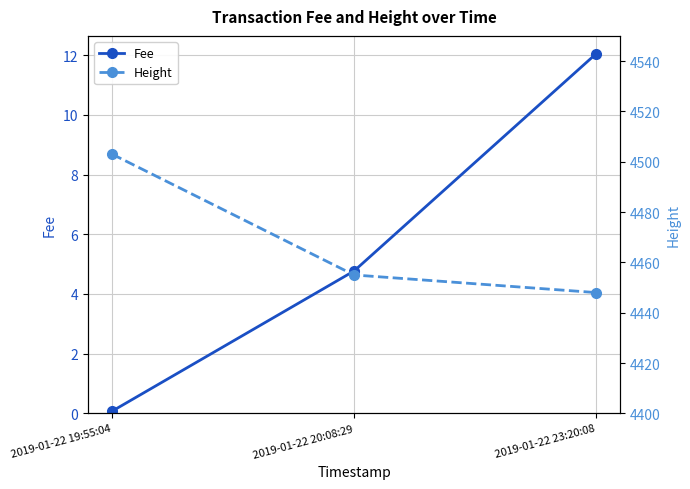

Which series has the largest total across all categories?

Height